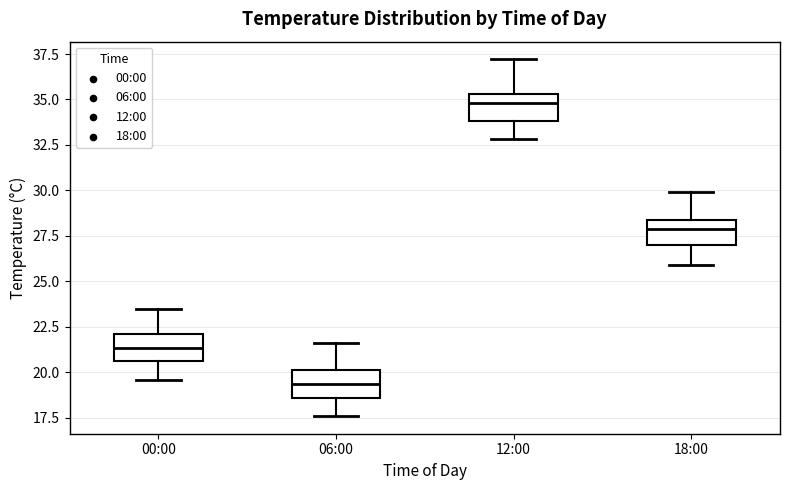

Which box has the lowest median line?

06:00